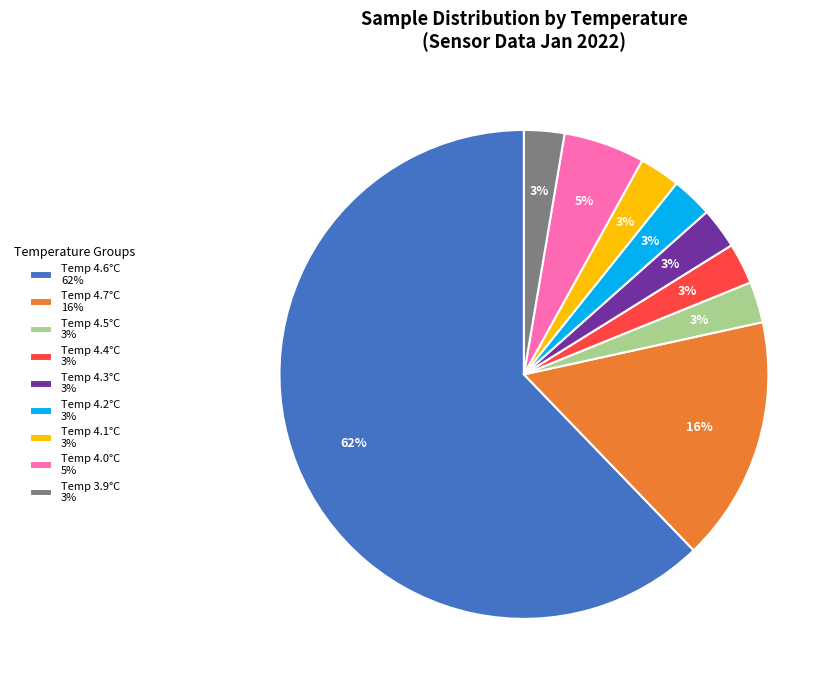

To the nearest percent, what portion does Temp 4.5°C 3% represent?

3%